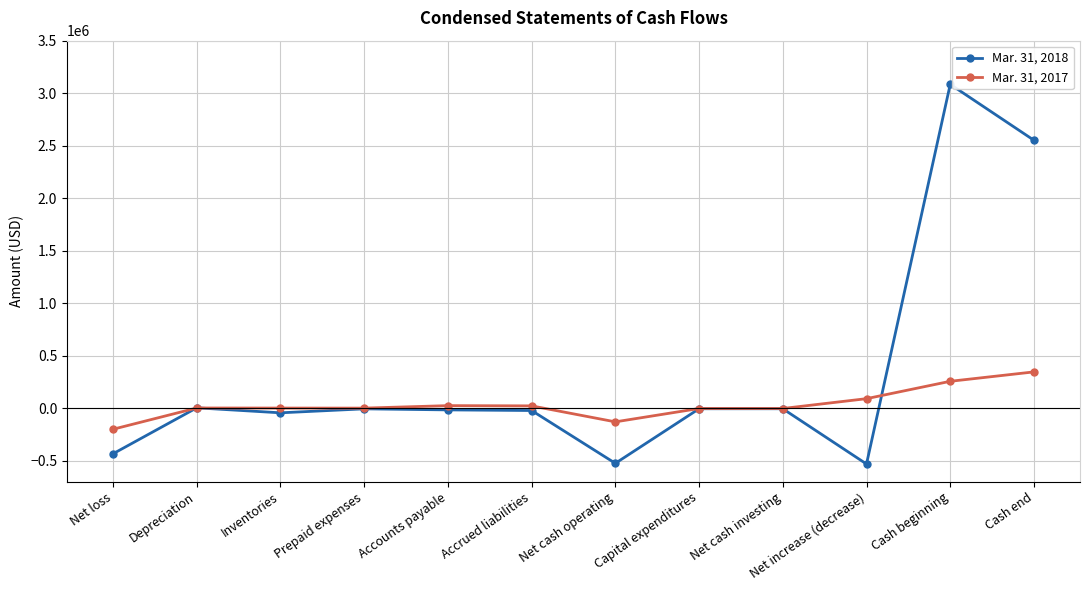

What is the maximum value shown in the chart?

3083976